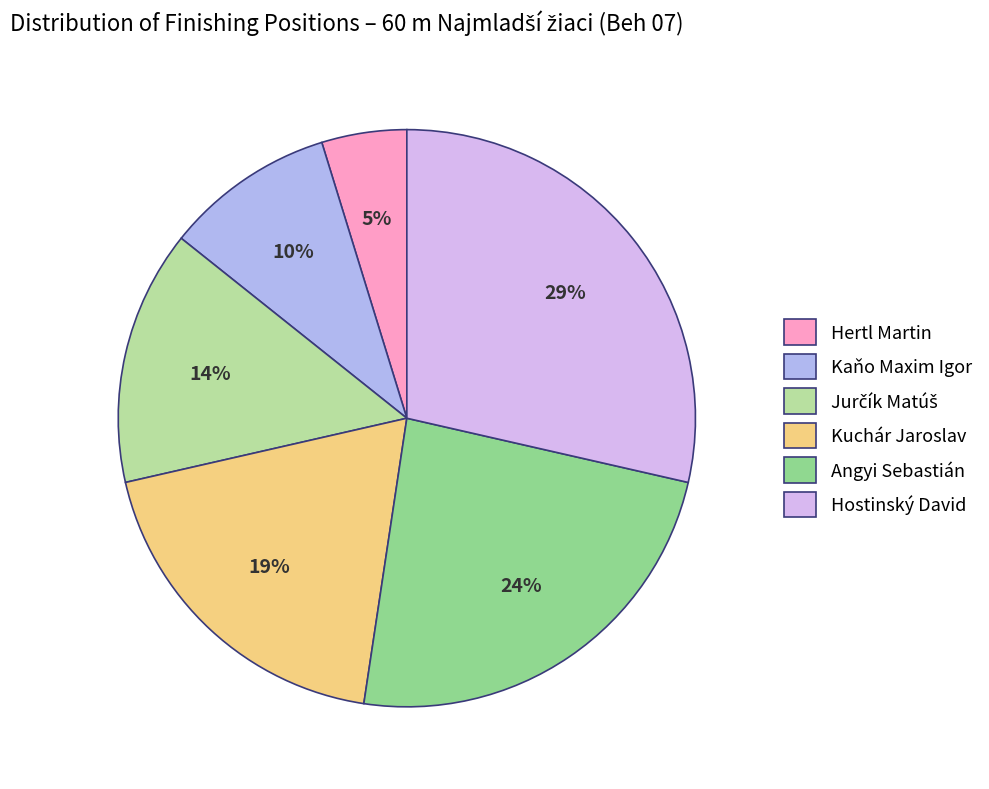

True or false: Hostinský David accounts for 29% of the total.

True